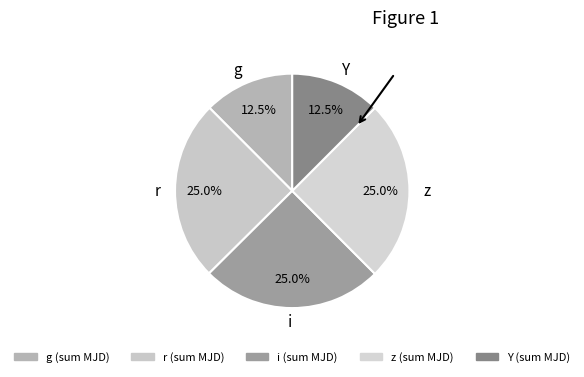

What portion of the pie excludes z?

75.0%